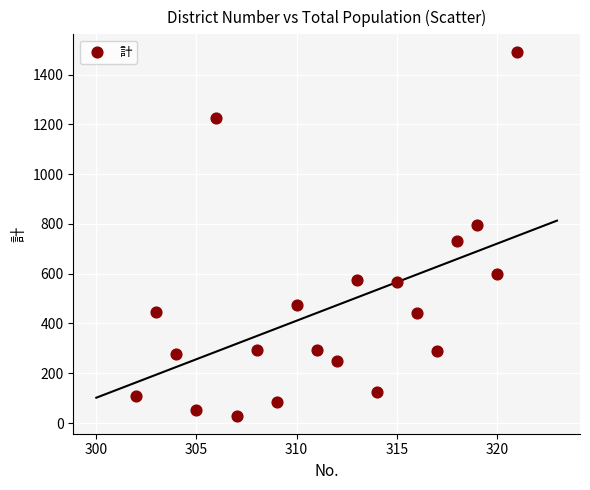

What is the range of Y values (max minus min)?

1459